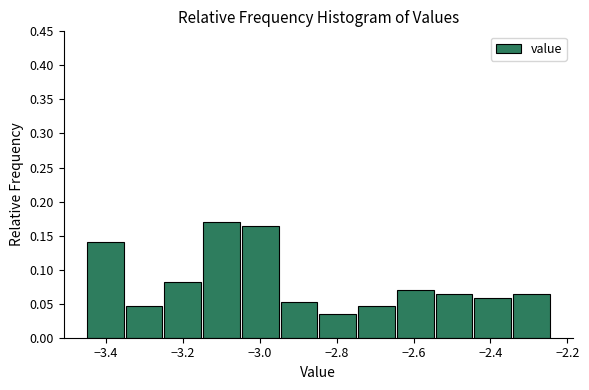

Which range on the x-axis has the tallest bar?

-3.14 to -3.04